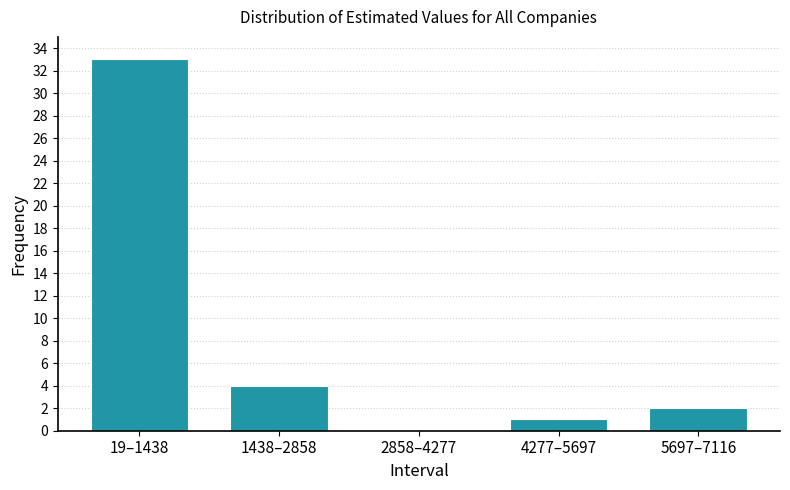

Reading left to right, list all the values displayed in this chart.

19–1438=33	1438–2858=4	2858–4277=0	4277–5697=1	5697–7116=2